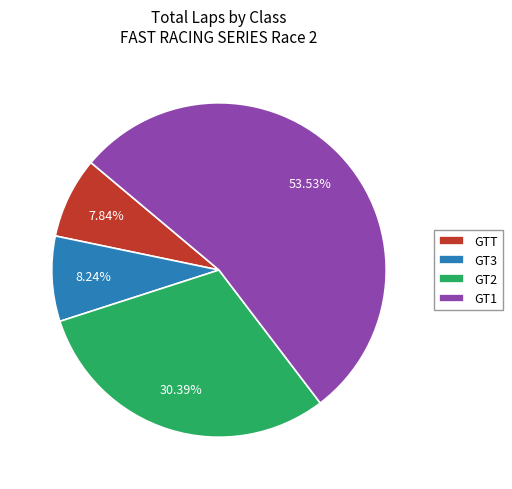

Approximately how many times larger is the value at GT3 compared to GT1?

0.2